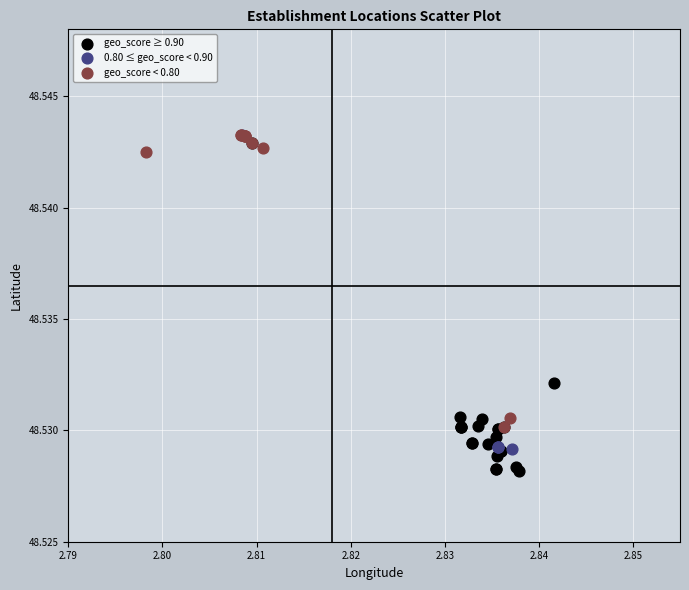

Which series contains the lowest Y value?

geo_score ≥ 0.90